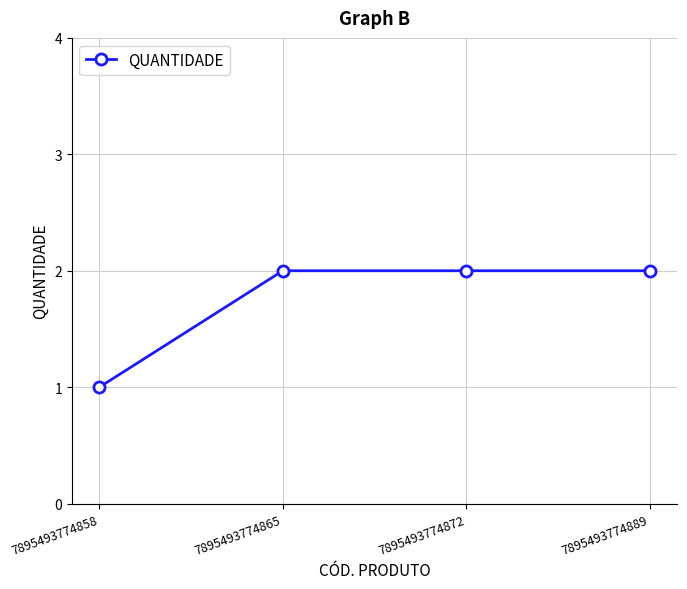

What is the sum of all values?

7